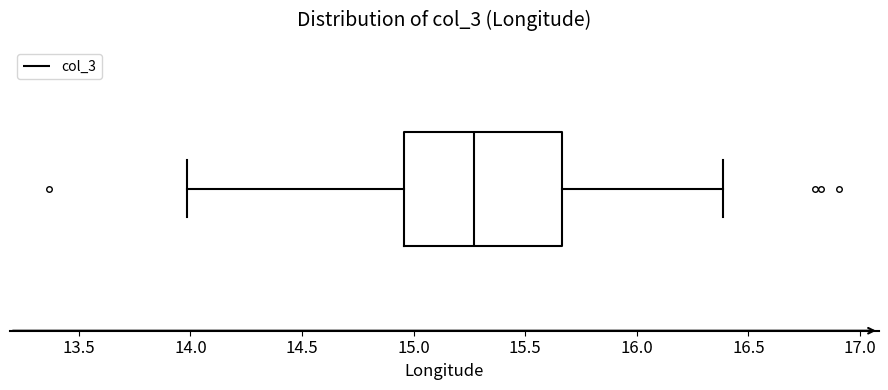

Where does the right whisker of the box end on the x-axis? The values are not printed on the chart, so give them approximately, as read against the axis.

16.40